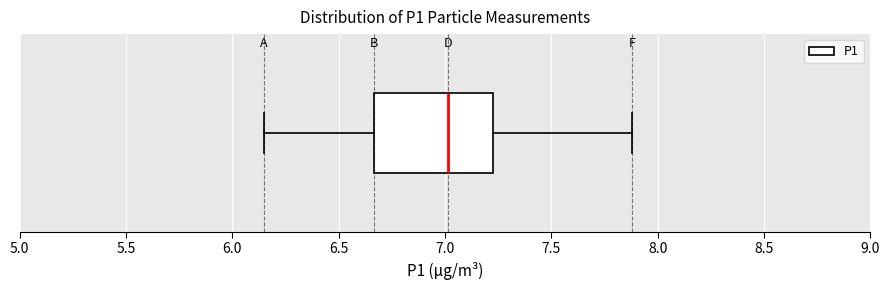

Where does the median line of the box sit on the x-axis? The values are not printed on the chart, so give them approximately, as read against the axis.

7.00